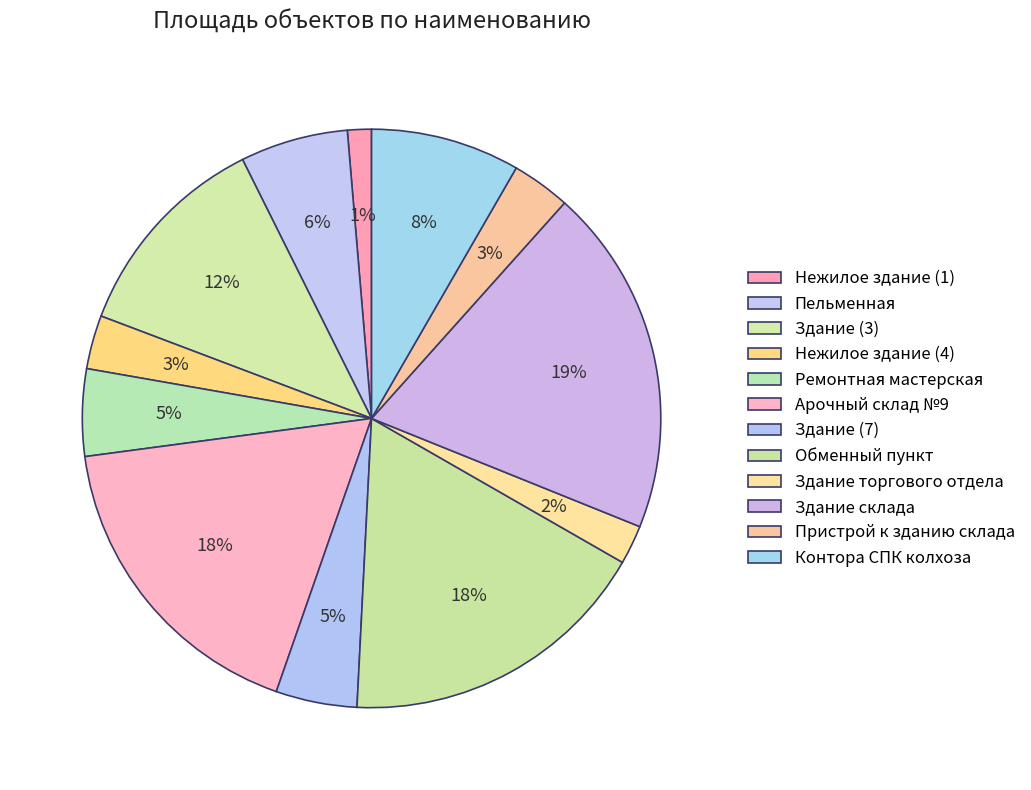

How many slices are in this pie chart?

12